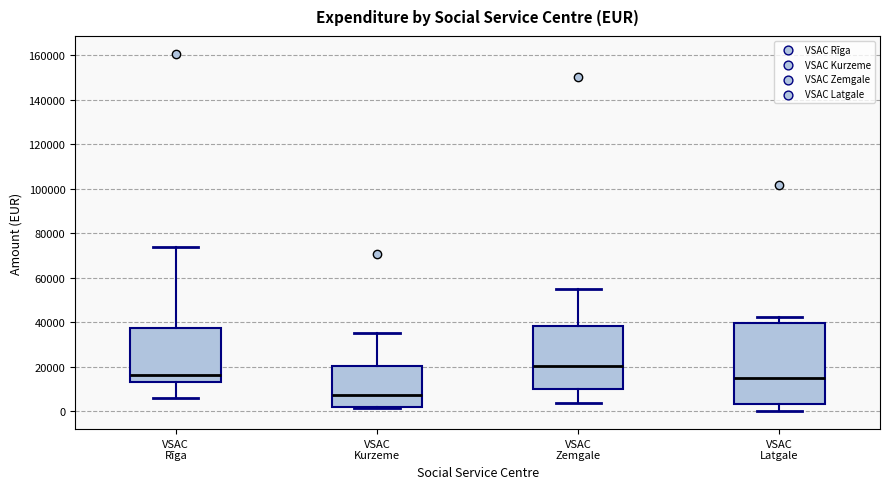

Reading left to right, read every box against the y-axis: the position of its median line, the range the box covers, and the ends of its whiskers. The values are not printed on the chart, so give them approximately, as read against the axis.

VSAC Rīga: median 16000, box 14000 to 38000, whiskers 6000 to 74000
VSAC Kurzeme: median 8000, box 2000 to 20000, whiskers 2000 (just below the box's lower edge) to 34000
VSAC Zemgale: median 20000, box 10000 to 38000, whiskers 4000 to 54000
VSAC Latgale: median 16000, box 4000 to 40000, whiskers 0 to 42000